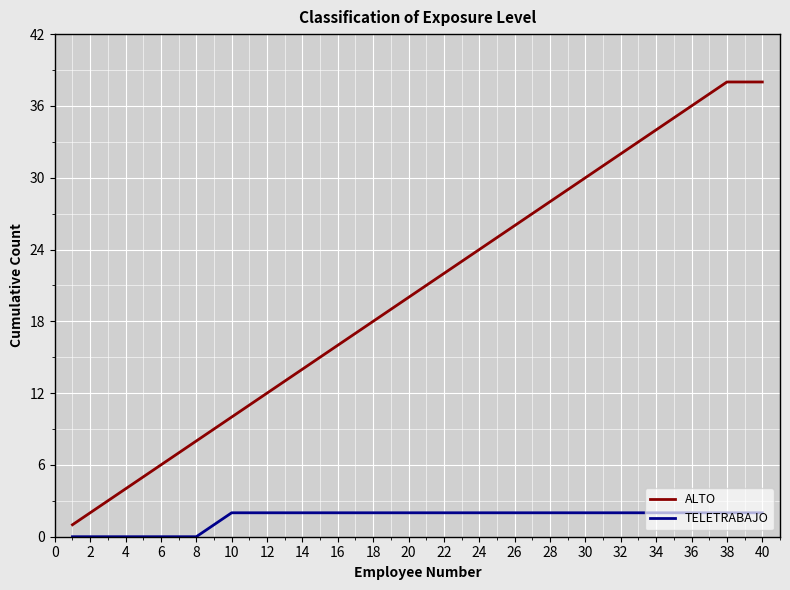

List the series in order of their peak value, lowest first.

TELETRABAJO, ALTO